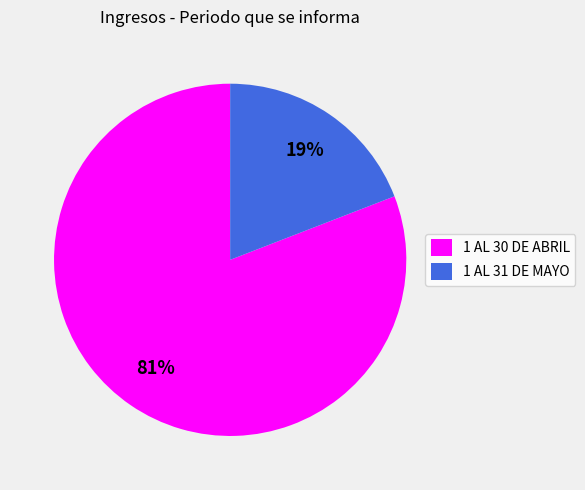

Does any single category account for the majority?

Yes